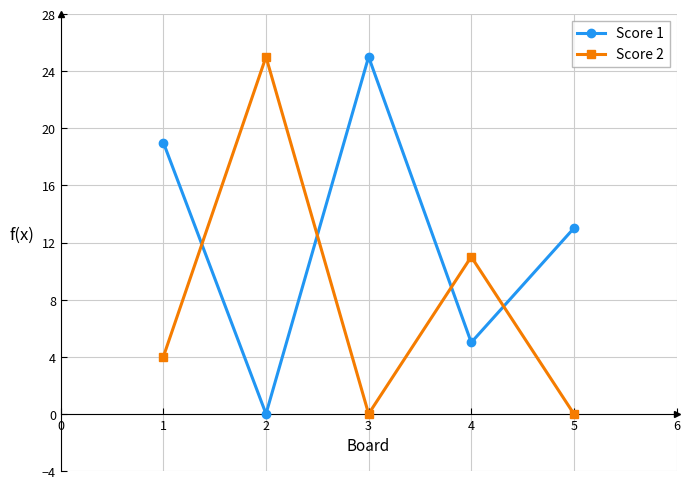

What is the maximum value shown in the chart?

25